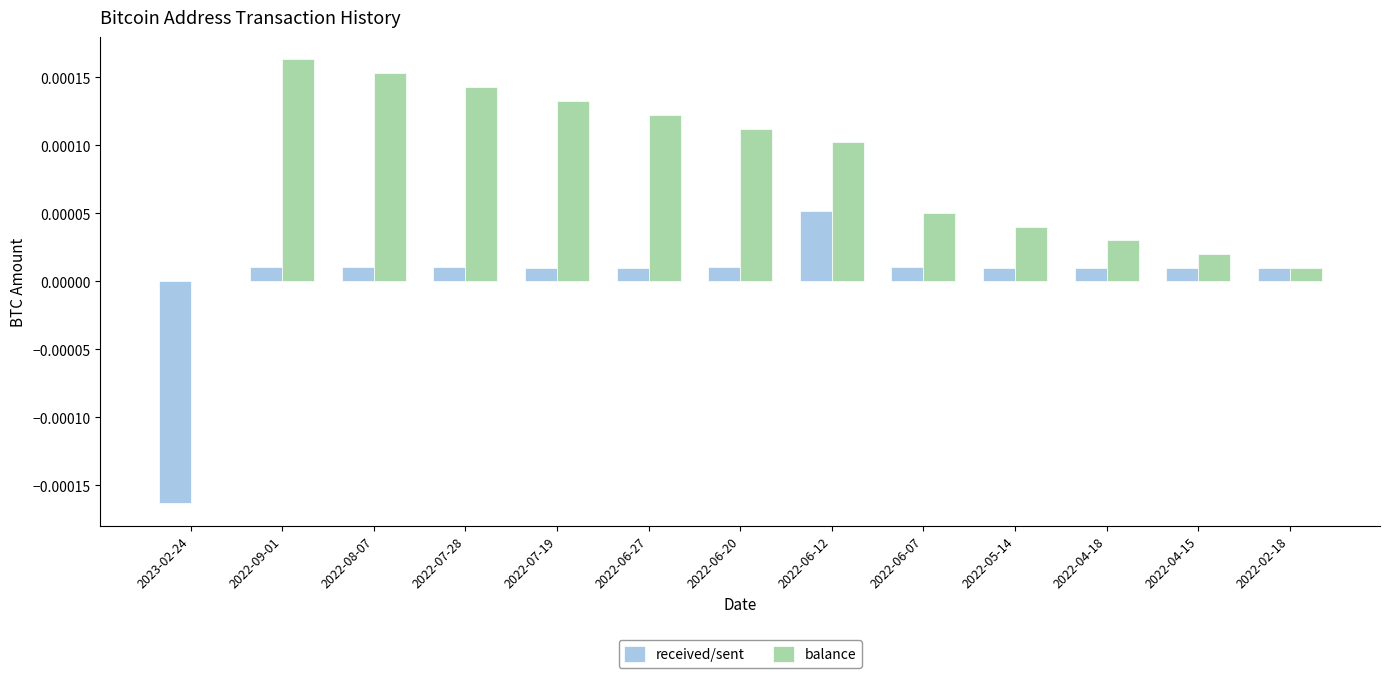

True or false: received/sent has a value of 0.0 at 2022-06-12.

True